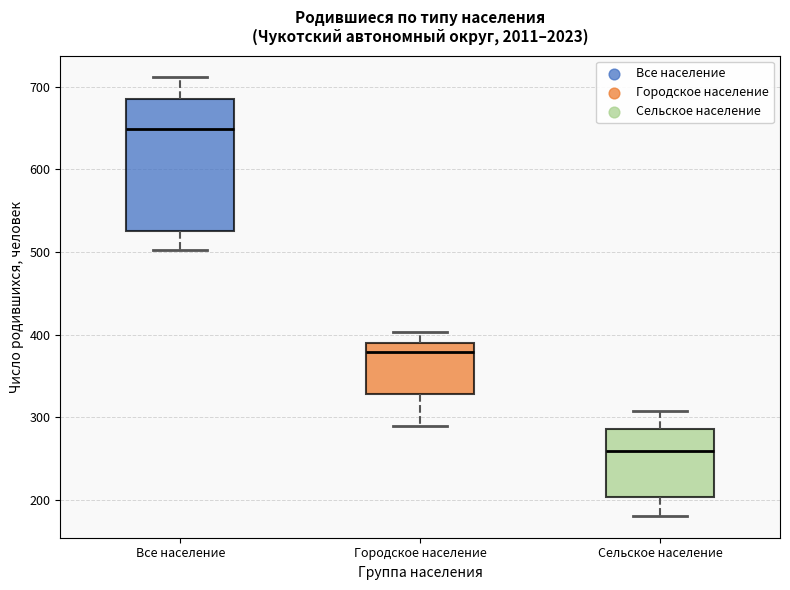

Comparing the boxes themselves (not the whiskers), which one is the tallest?

Все население